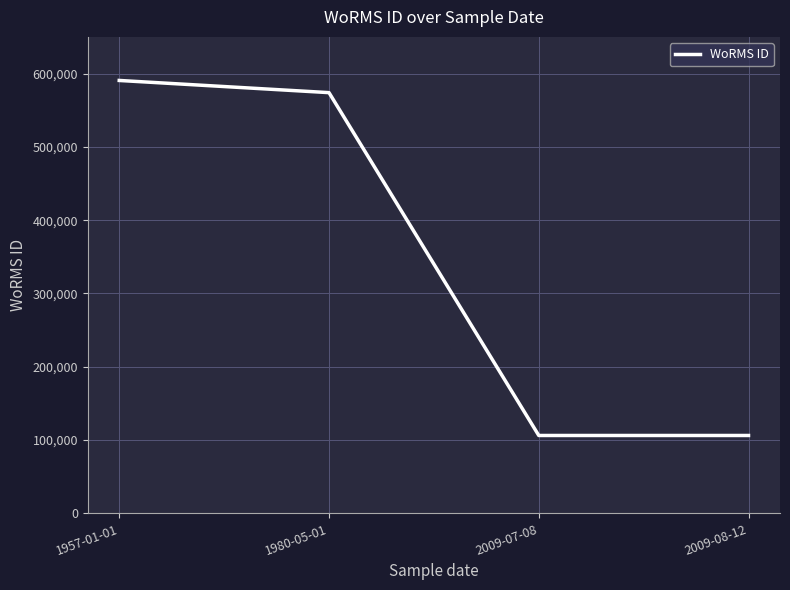

Which category has the highest value across all series?

1957-01-01